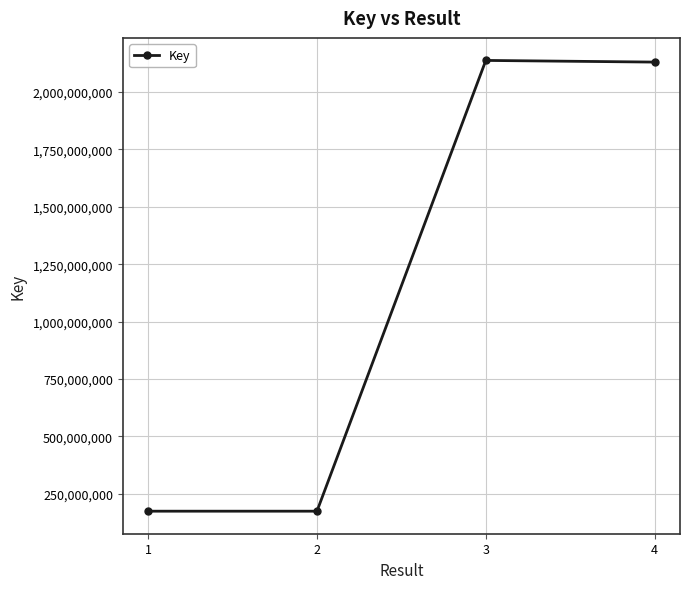

At which category does the data reach its first local peak?

3